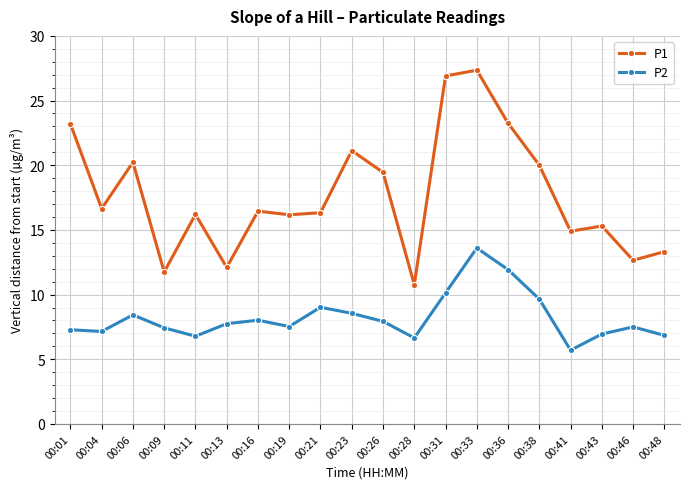

At which category does P2 reach its first local peak?

00:06